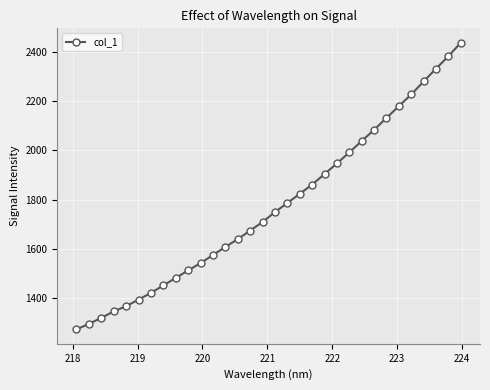

What is the difference between the maximum and minimum values?

1166.9